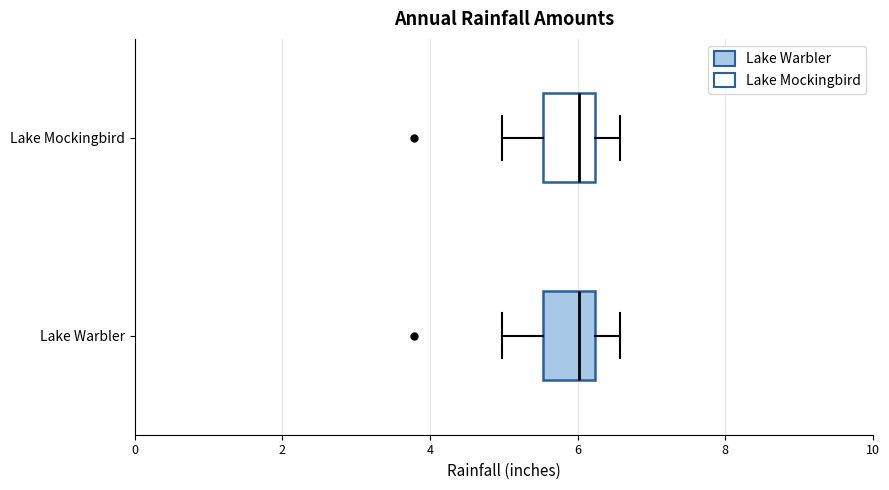

Reading bottom to top, transcribe this box plot: for each box, give where its median line is, the range the box spans, and where its two whiskers end, as read against the x-axis. The values are not printed on the chart, so give them approximately, as read against the axis.

Lake Warbler: median 6.0, box 5.6 to 6.2, whiskers 5.0 to 6.6
Lake Mockingbird: median 6.0, box 5.6 to 6.2, whiskers 5.0 to 6.6